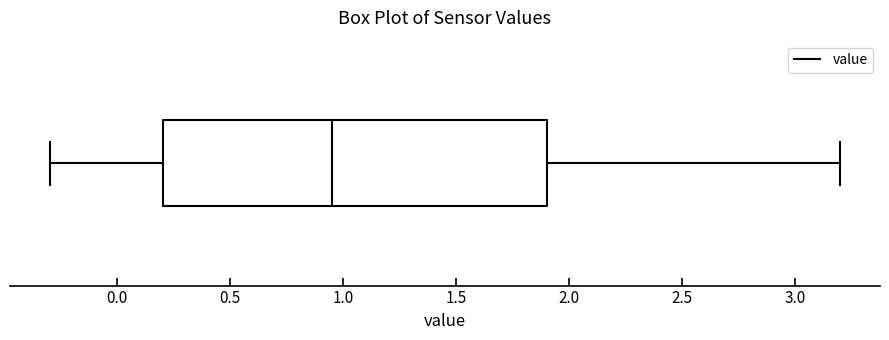

Transcribe this box plot: give where the median line is, the range the box spans, and where the two whiskers end, as read against the x-axis. The values are not printed on the chart, so give them approximately, as read against the axis.

median 0.95, box 0.20 to 1.90, whiskers -0.30 to 3.20